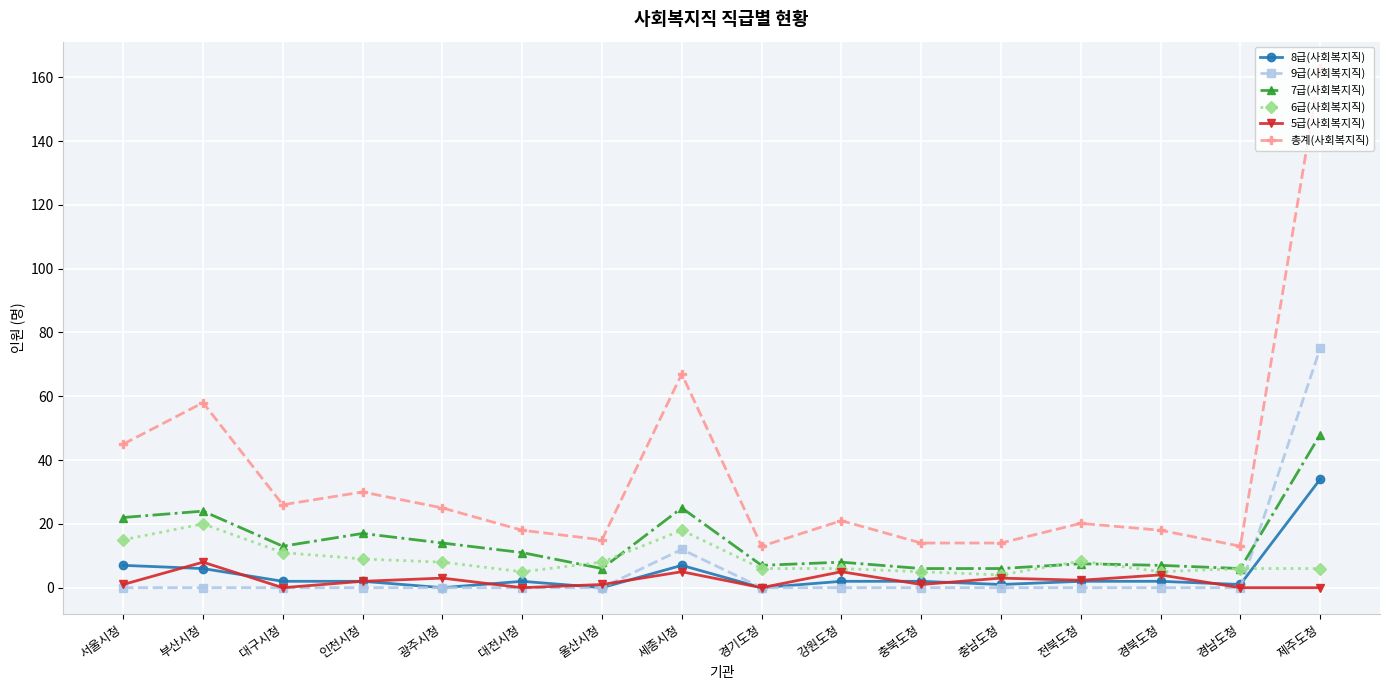

Is this an area chart (filled region under the line)?

No